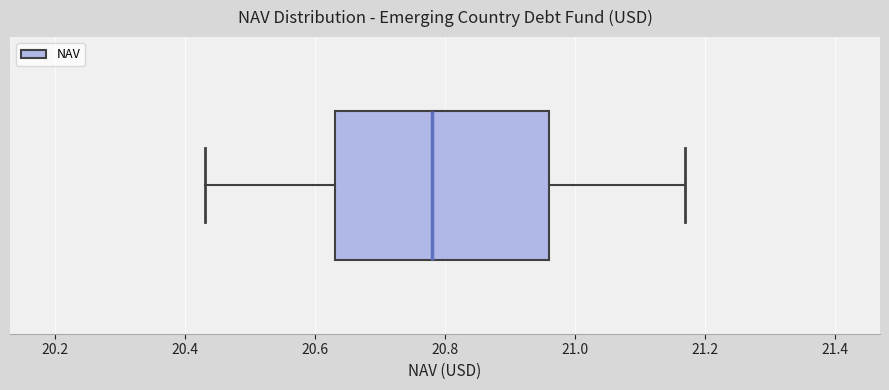

Read this box plot against the x-axis: the position of the median line, the range covered by the box, and the ends of both whiskers. The values are not printed on the chart, so give them approximately, as read against the axis.

median 20.78, box 20.64 to 20.96, whiskers 20.44 to 21.18